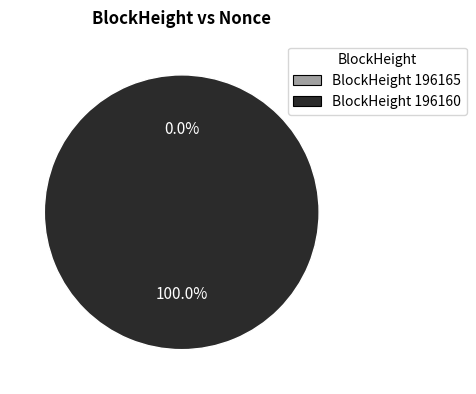

How many slices are in this pie chart?

2